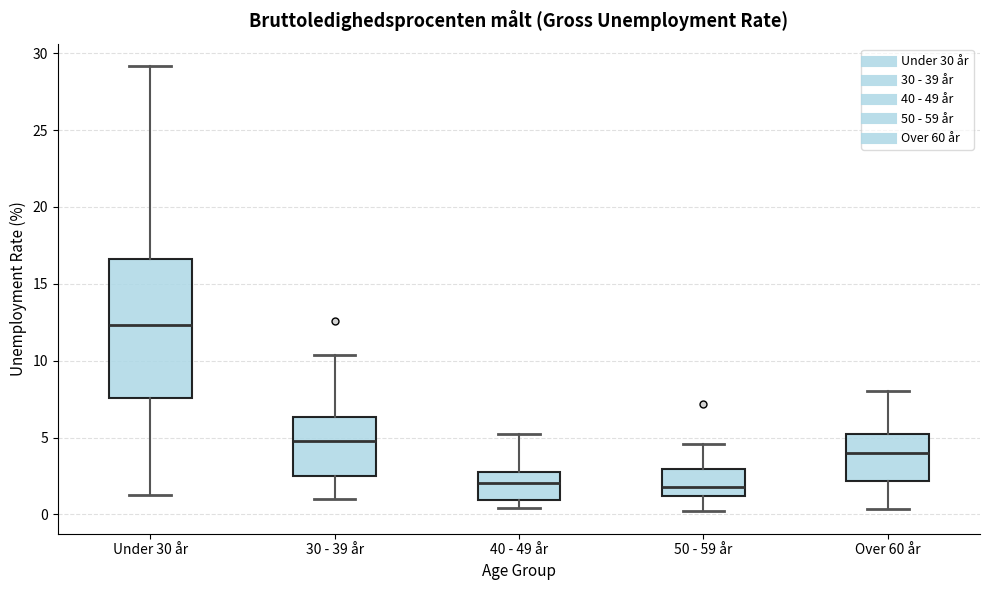

Which box is the tallest, from its lower edge to its upper edge?

Under 30 år